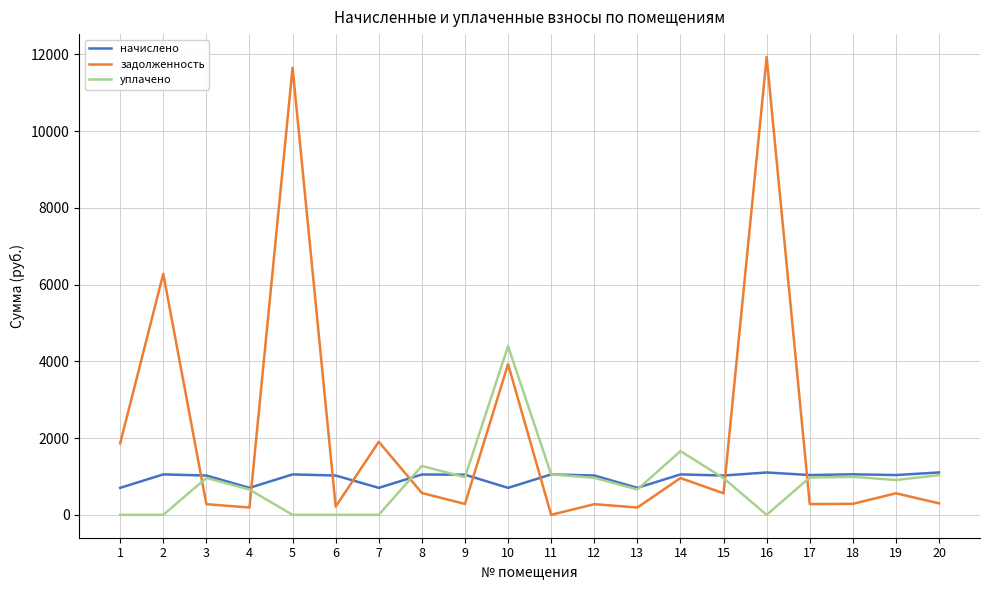

How many lines are shown in the chart?

3